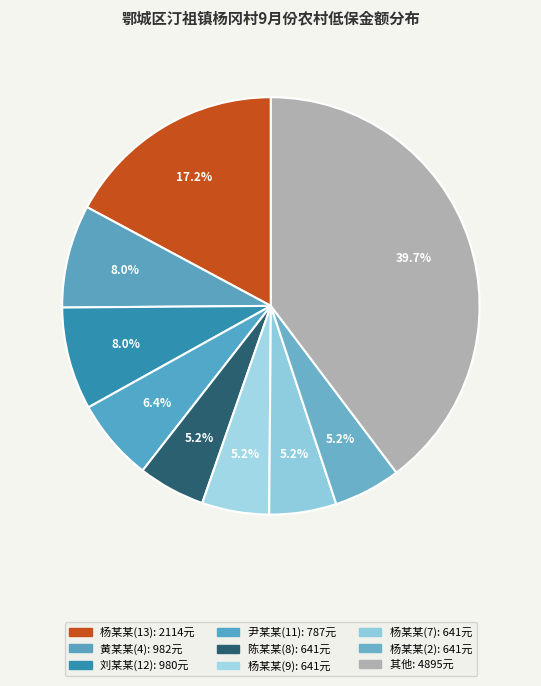

Count the number of slices in the pie.

9